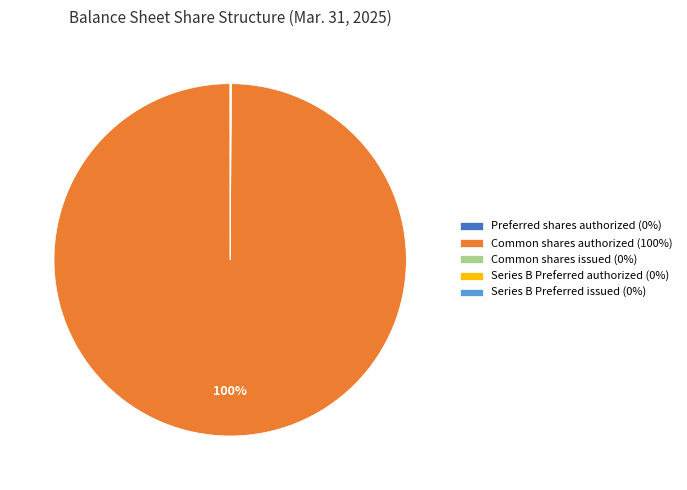

The Common shares authorized (100%) slice represents 100% of the pie. True or false?

True